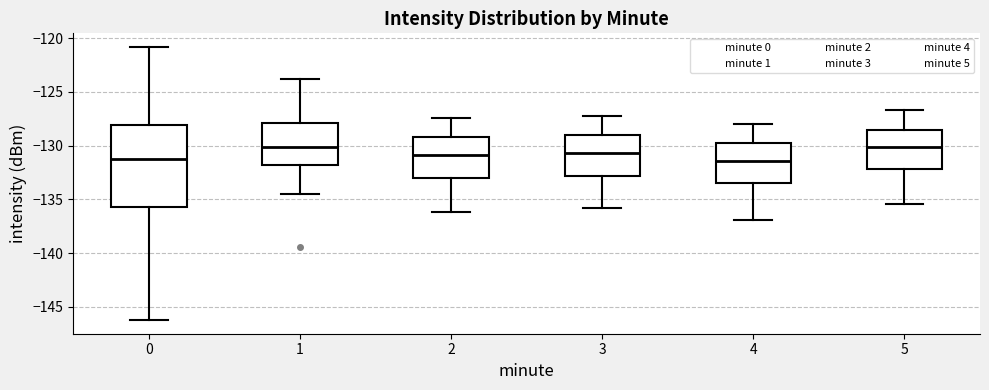

Where does the median line of the box at x = 0 sit on the y-axis? The values are not printed on the chart, so give them approximately, as read against the axis.

-131.5